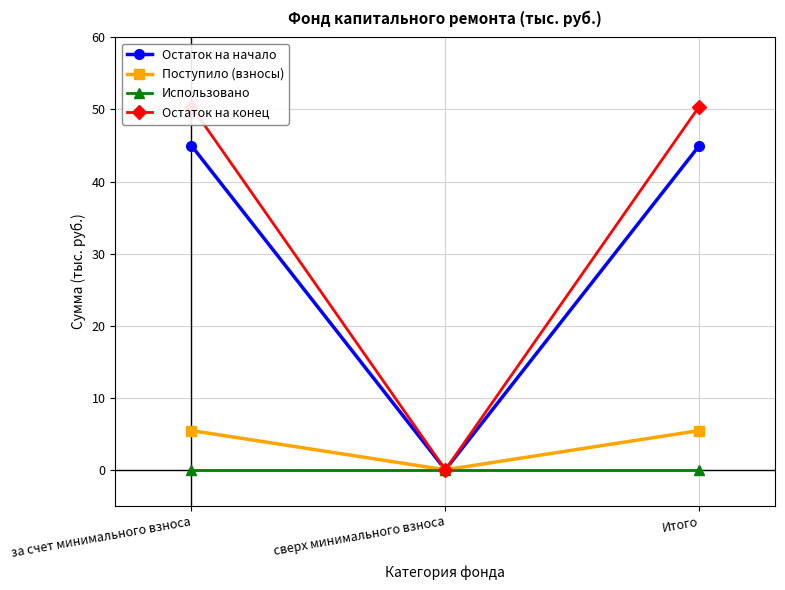

What is the sum of all Поступило (взносы) values?

10.9